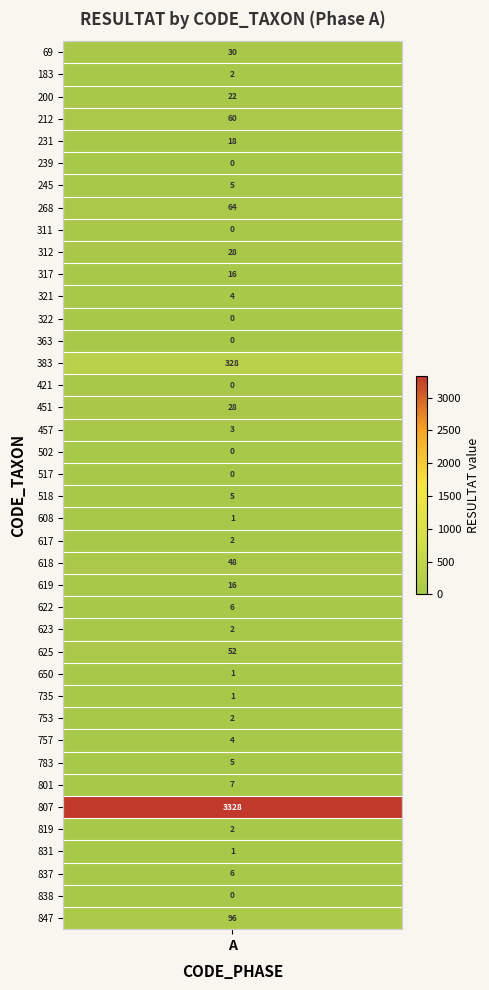

What is the sum of the values at 16 and 38?

28